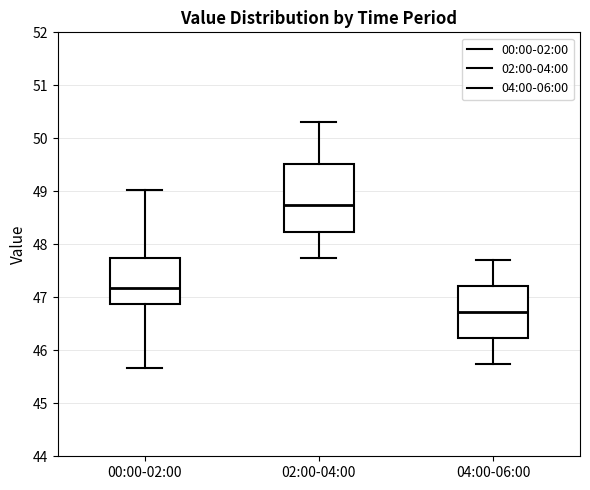

Which box is the tallest, from its lower edge to its upper edge?

02:00-04:00